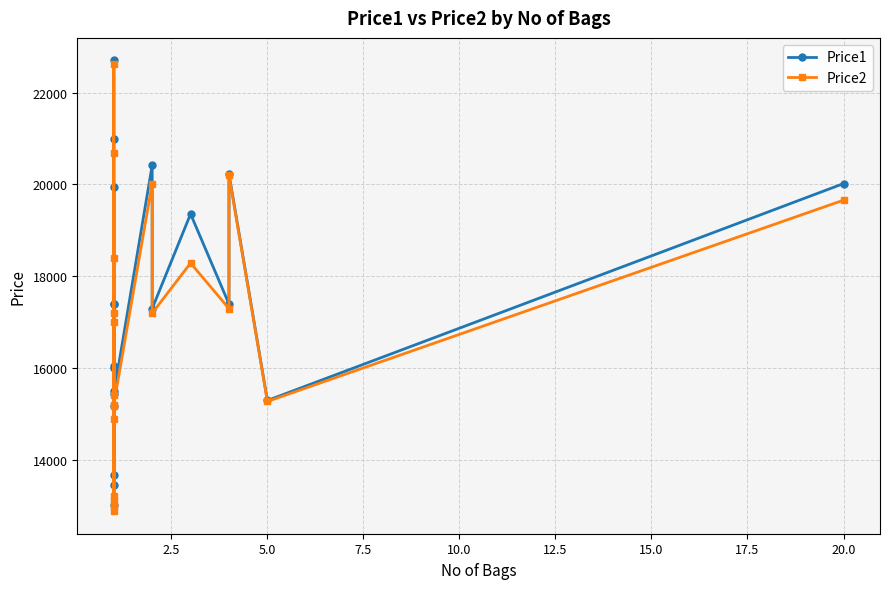

What is the maximum value for Price2?

22619